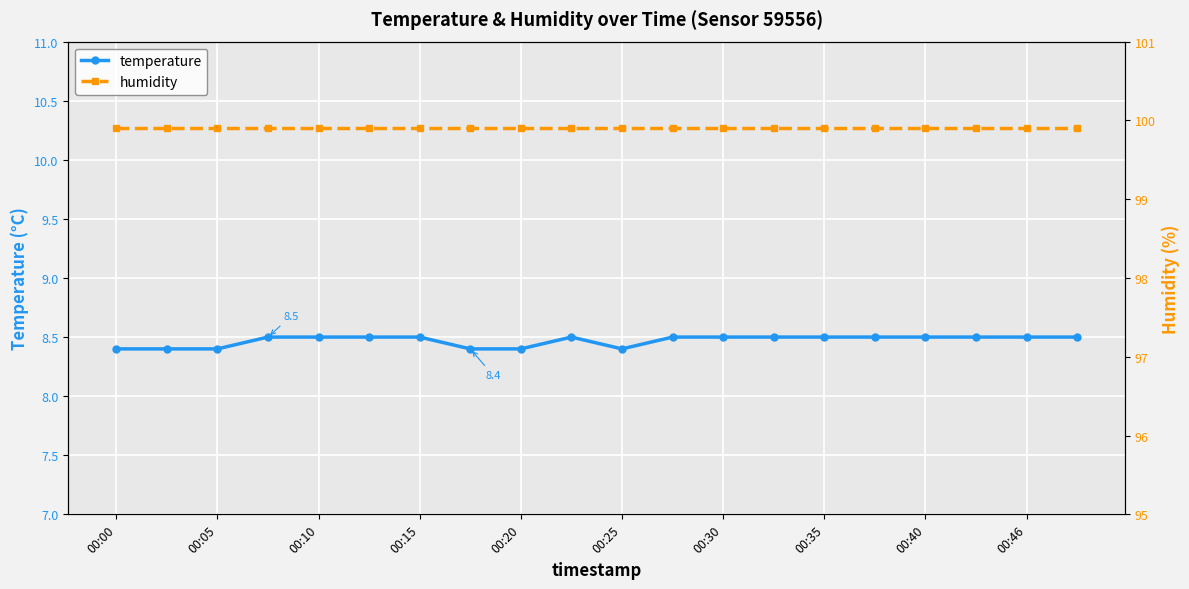

How many temperature values are between 8 and 9?

20